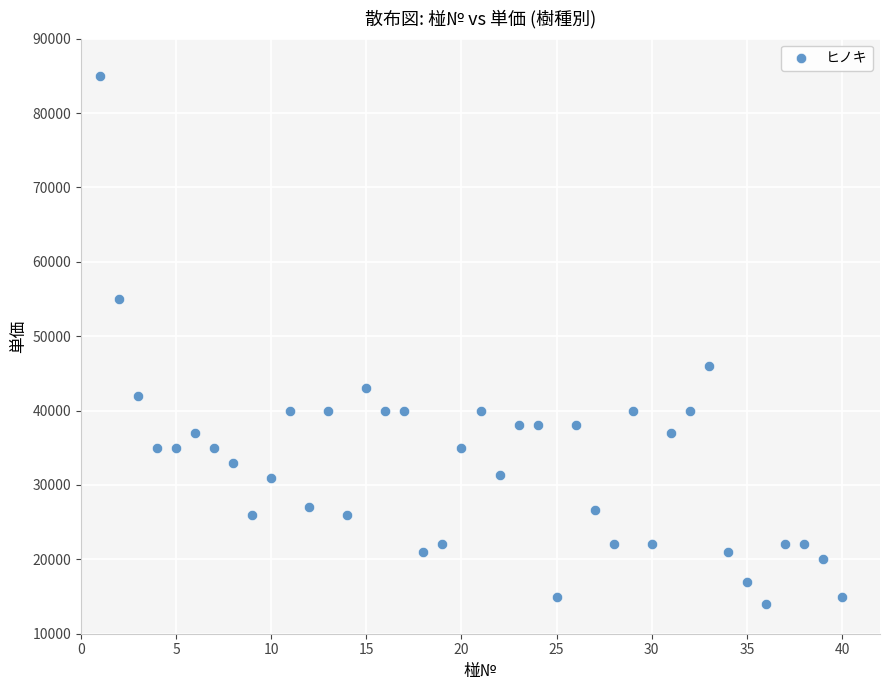

What is the range of X values (max minus min)?

39